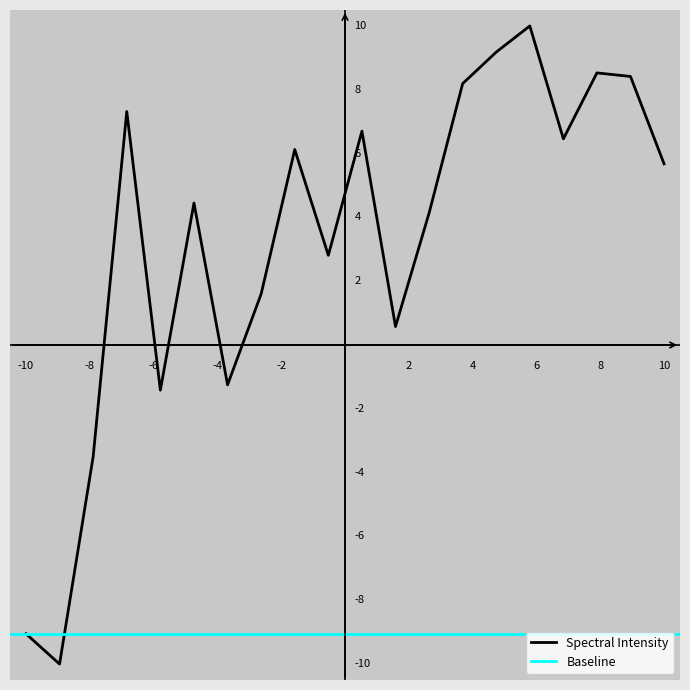

What is the difference between the maximum and minimum values?

20.0